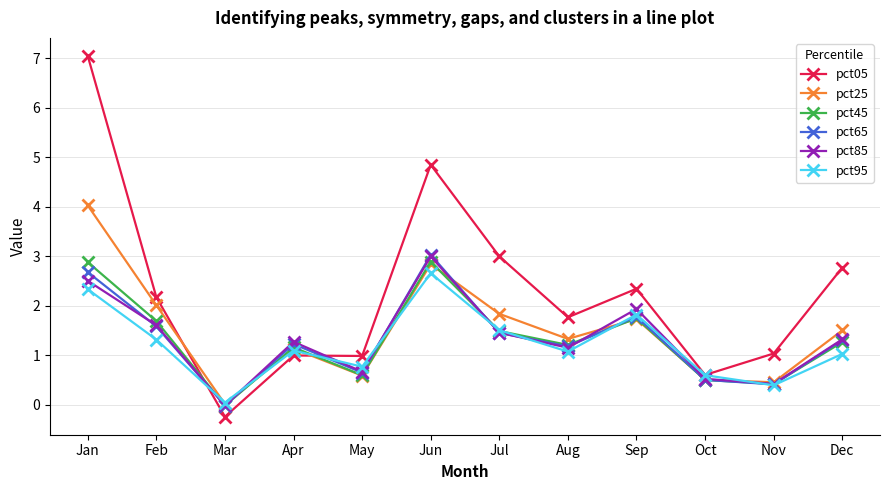

Between May and Dec, which series saw the biggest shift?

pct05